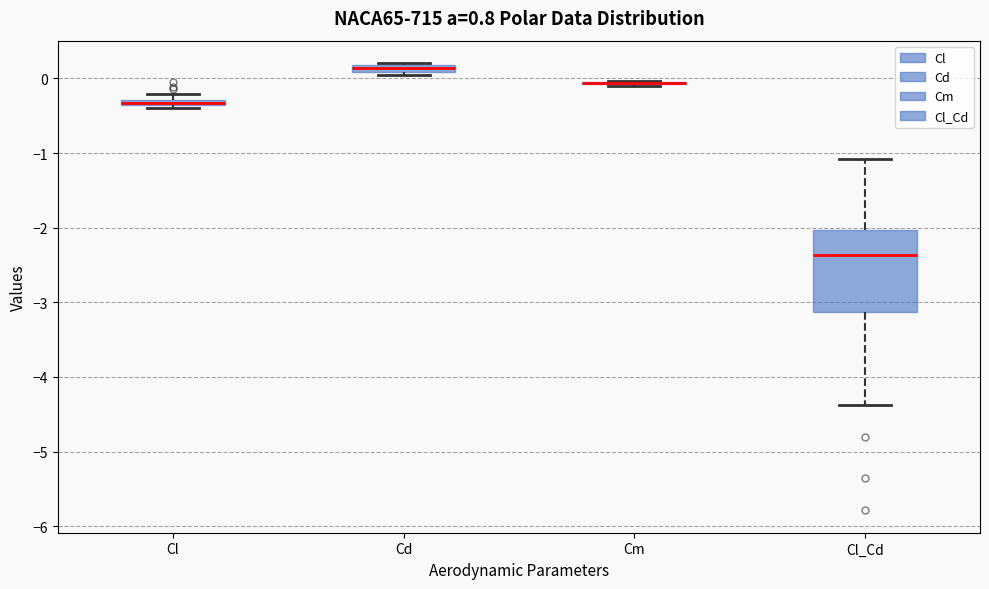

Which box is the tallest, from its lower edge to its upper edge?

Cl_Cd